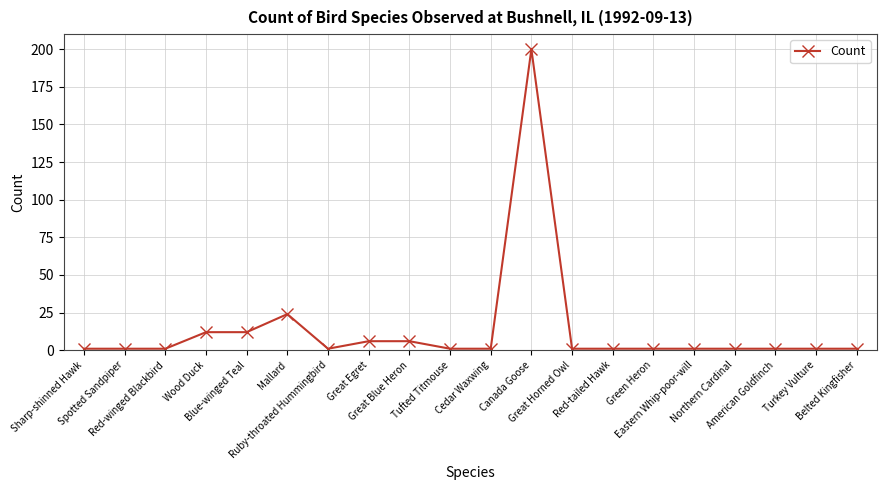

What is the sum of all values?

274